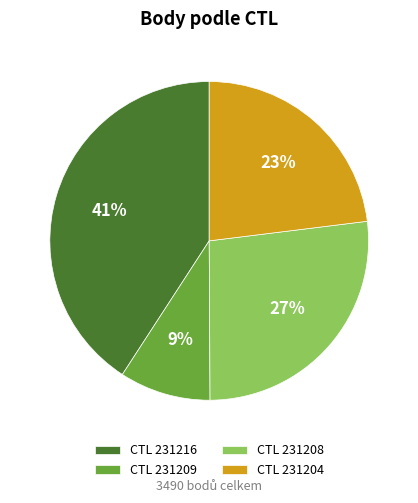

Does any single category account for the majority?

No